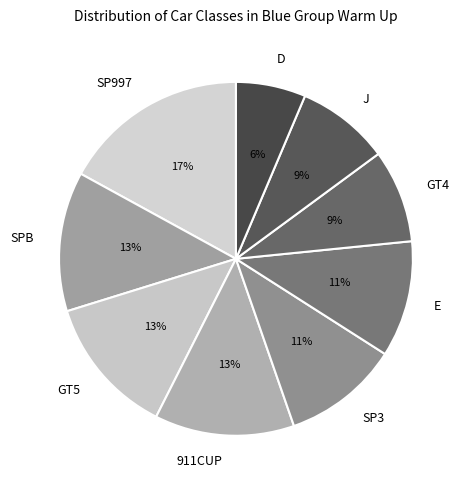

What is the ratio of the value at J to the value at SP997?

0.5